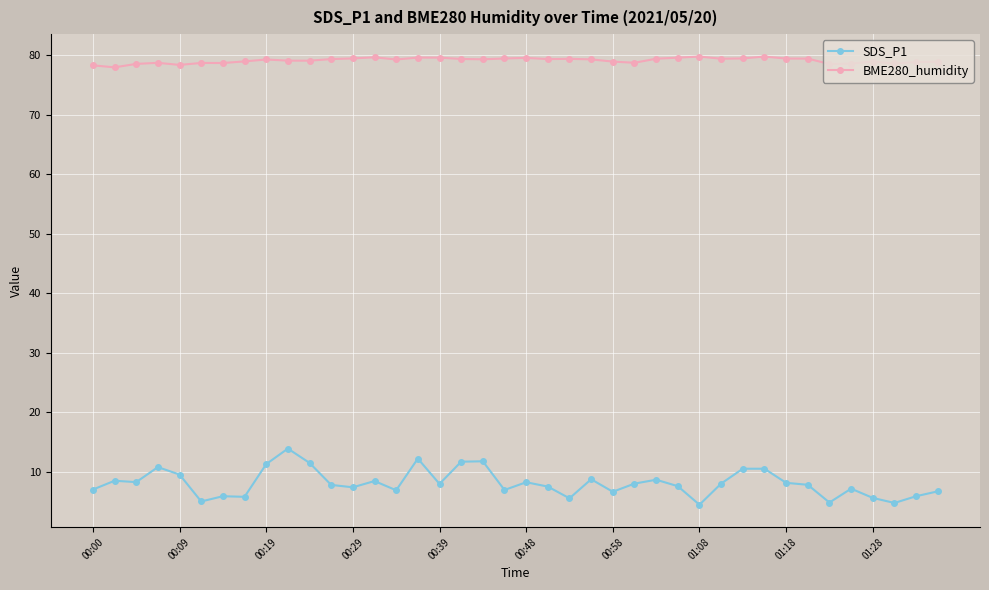

What are all the series names shown in the legend?

SDS_P1, BME280_humidity